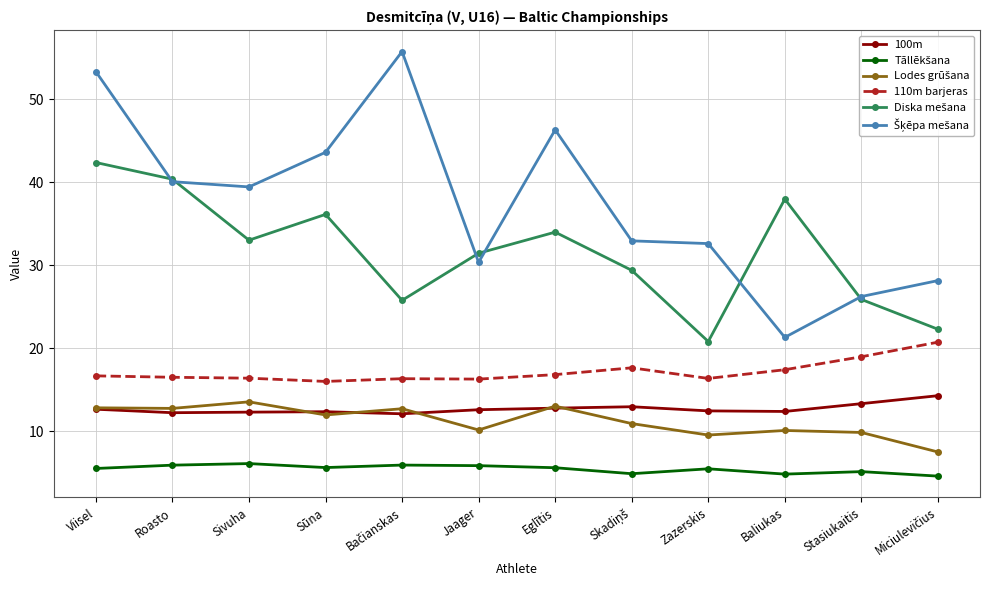

True or false: 110m barjeras has a value of 22.2 at Sūna.

False